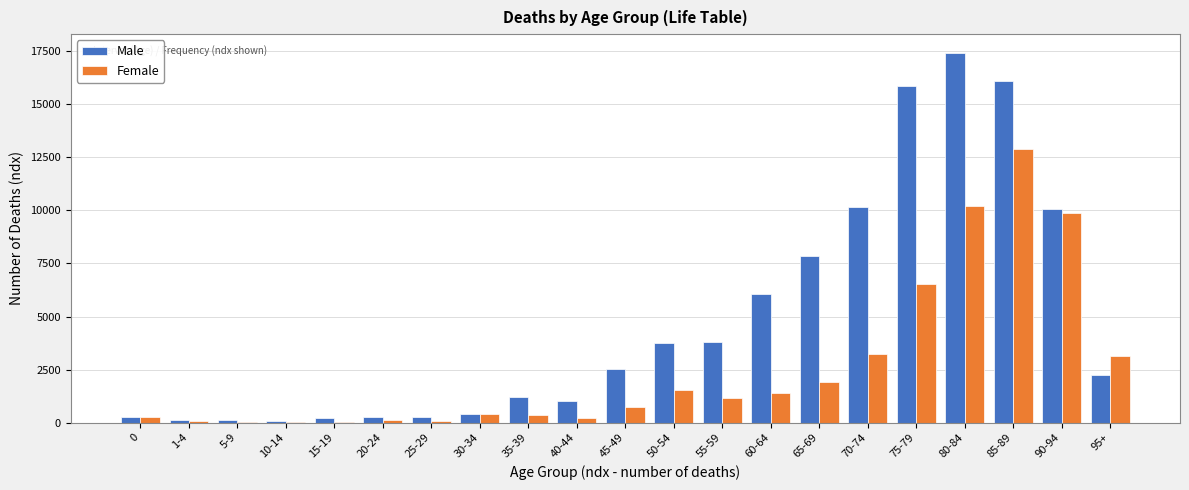

What is the sum of all Female values?

54237